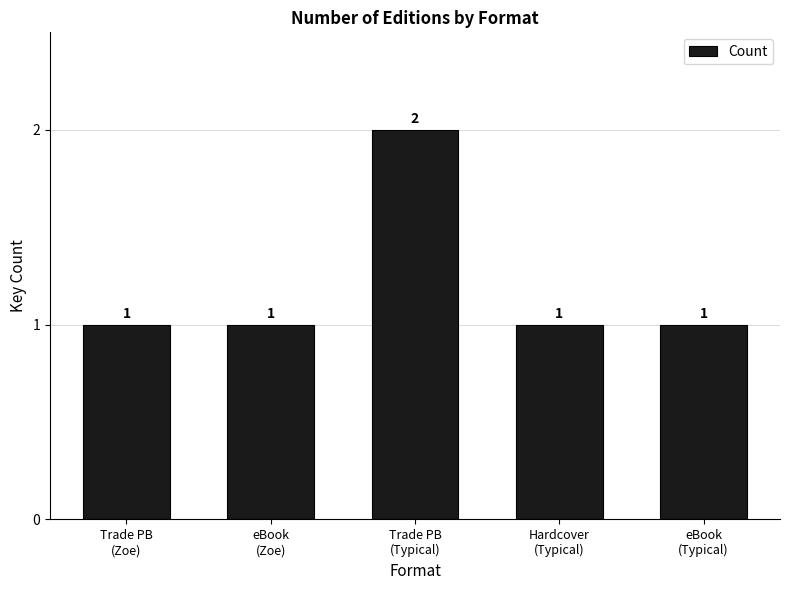

Which label corresponds to the largest value in the chart?

Trade PB
(Typical)